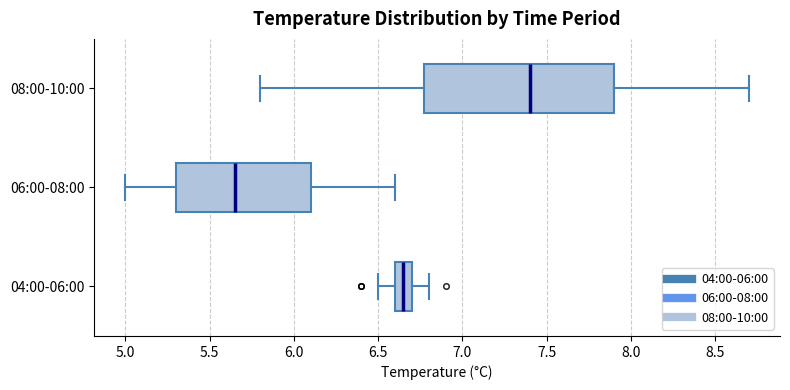

Which box's median line is the furthest to the right?

08:00-10:00